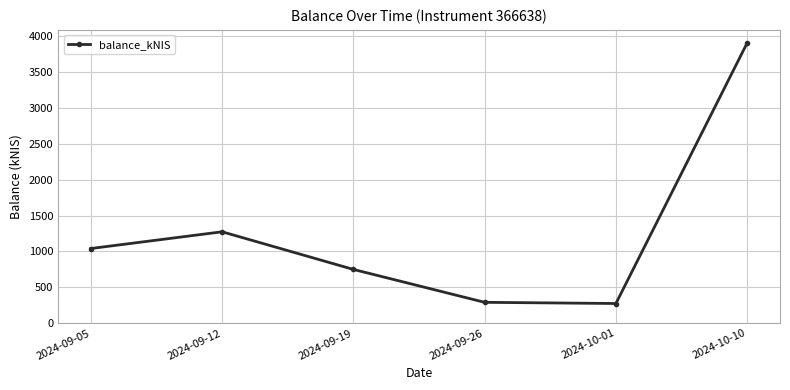

How many points are higher than both their immediate neighbors (excluding endpoints)?

1